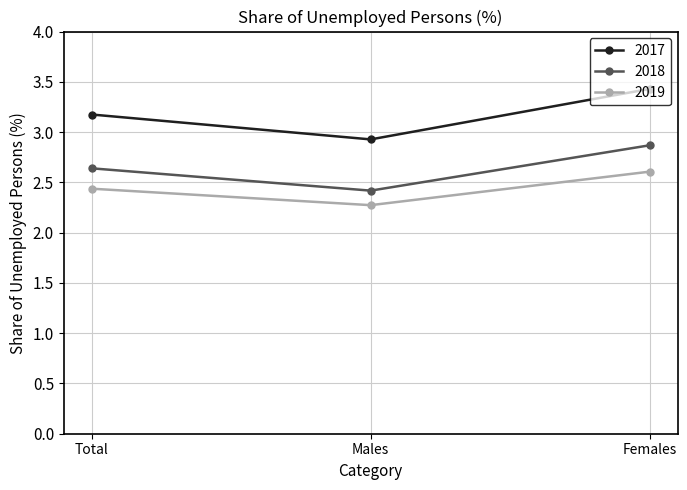

Reading left to right, what are all the values shown in this chart?

2017: 3.2	2.9	3.4
2018: 2.6	2.4	2.9
2019: 2.4	2.3	2.6